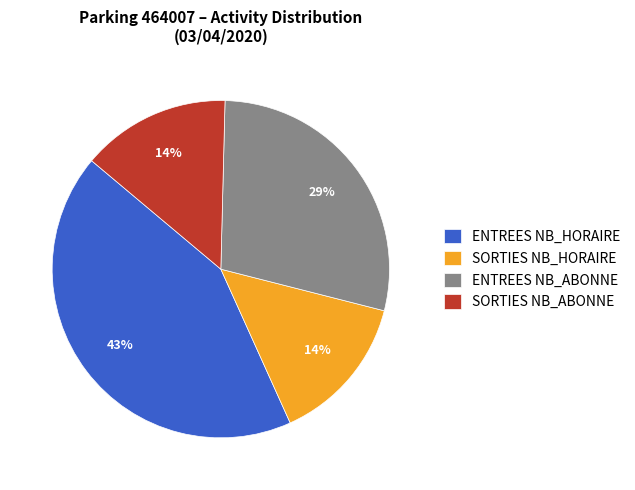

To the nearest percent, what is the average slice percentage?

25%